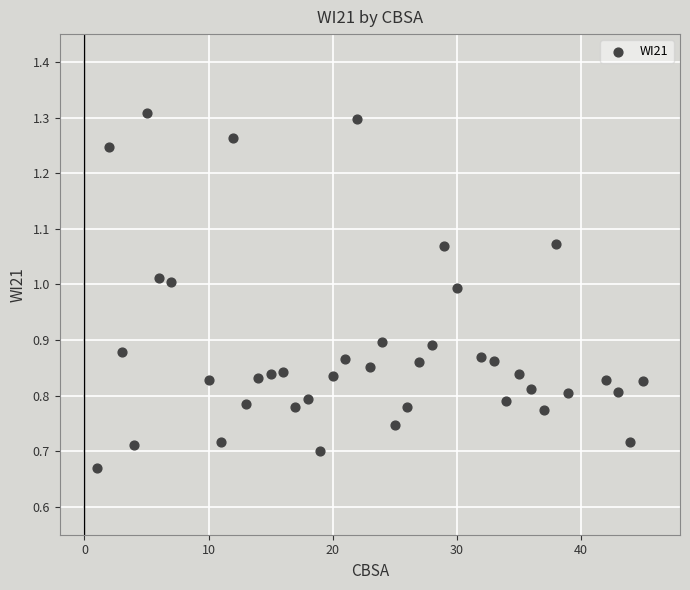

What is the range of X values (max minus min)?

44.0